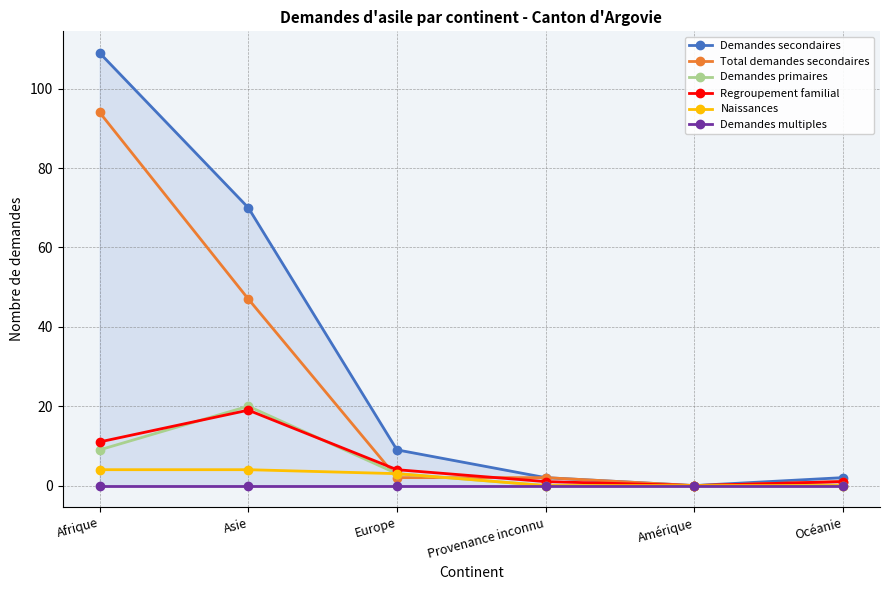

How many values in the Total demandes secondaires series exceed 2?

2